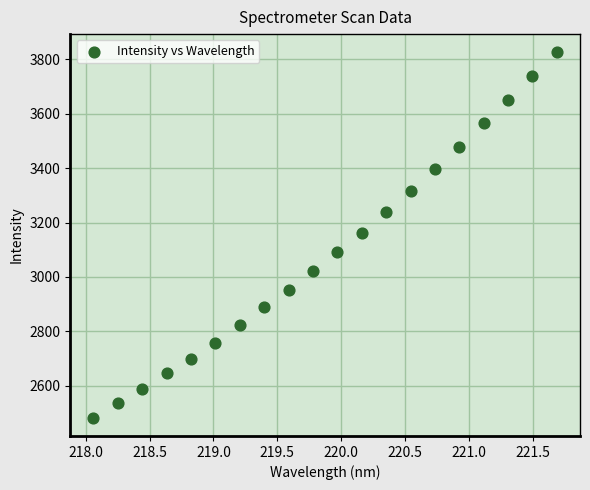

What is the range of Y values (max minus min)?

1342.7